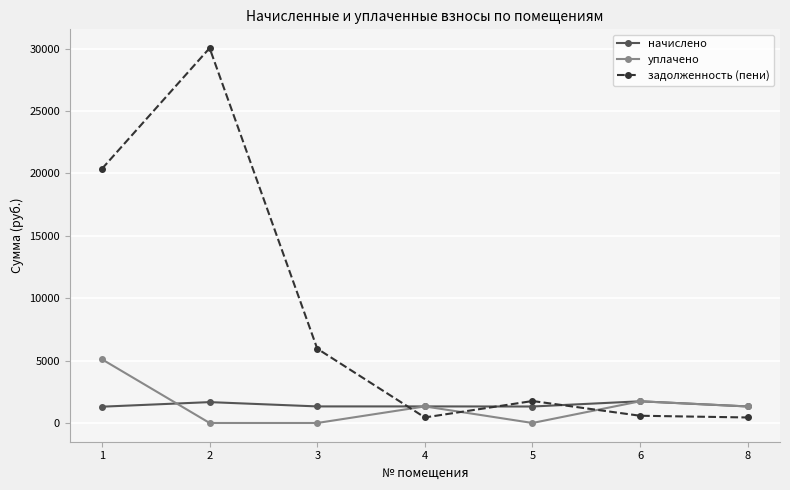

Which label corresponds to the largest value in the chart?

2